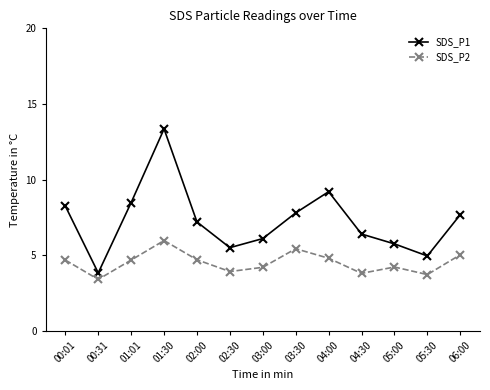

What is the lowest value of the SDS_P2 series?

3.4